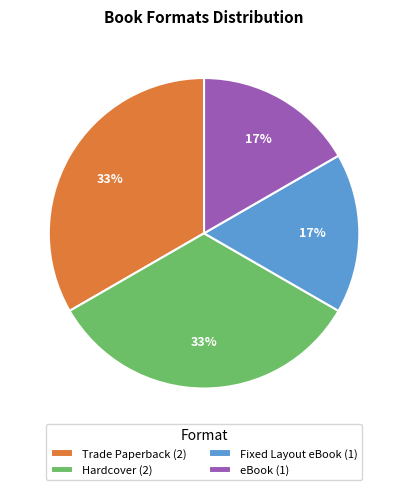

Which has a higher value, Hardcover (2) or eBook (1)?

Hardcover (2)